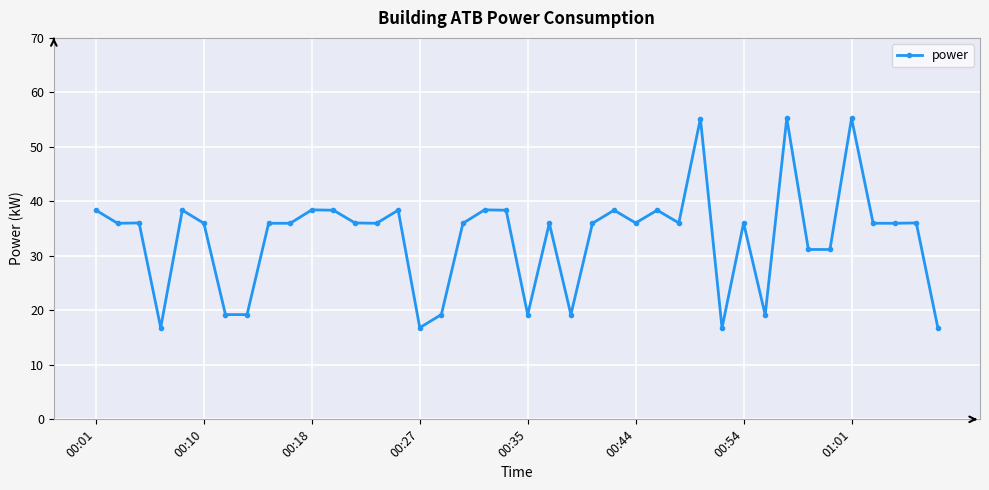

What is the average value?

33.3